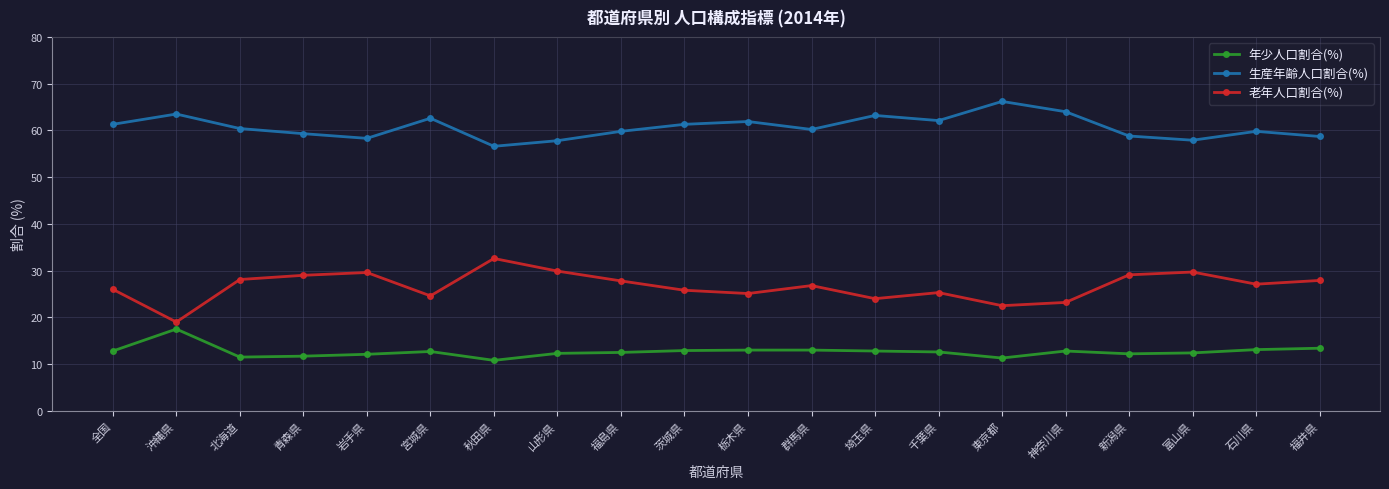

What is the difference between the 老年人口割合(%) values at 東京都 and 栃木県?

2.6